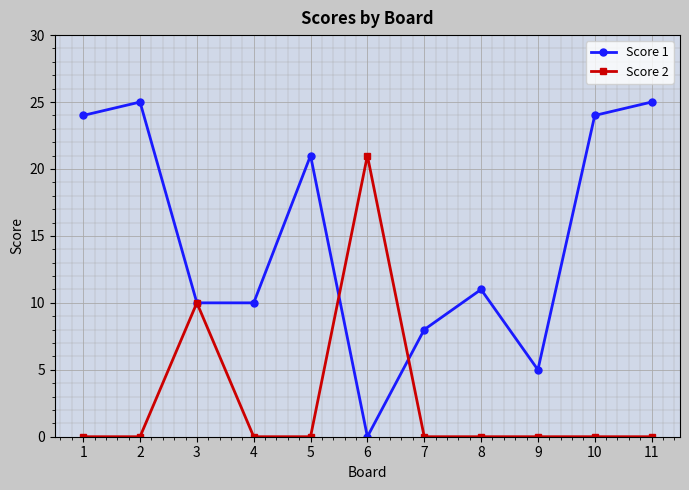

What is the total value across all series at 10?

24